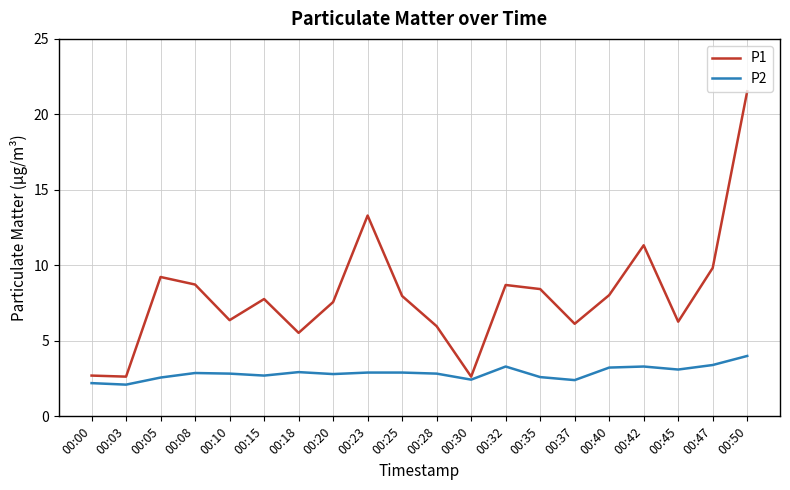

Which series changed the most between 00:08 and 00:35?

P1